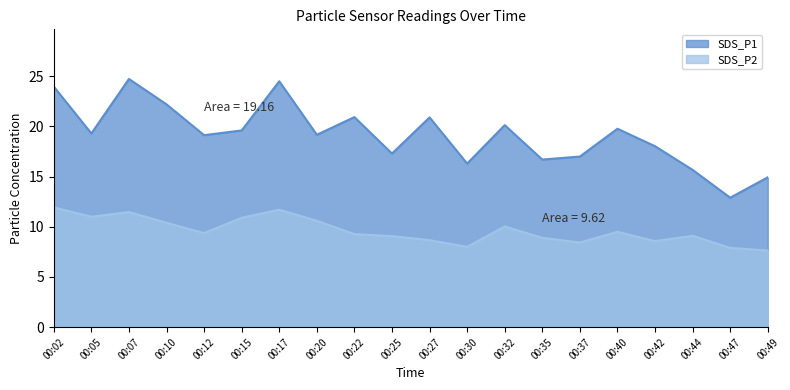

What is the minimum value shown in the chart?

7.6